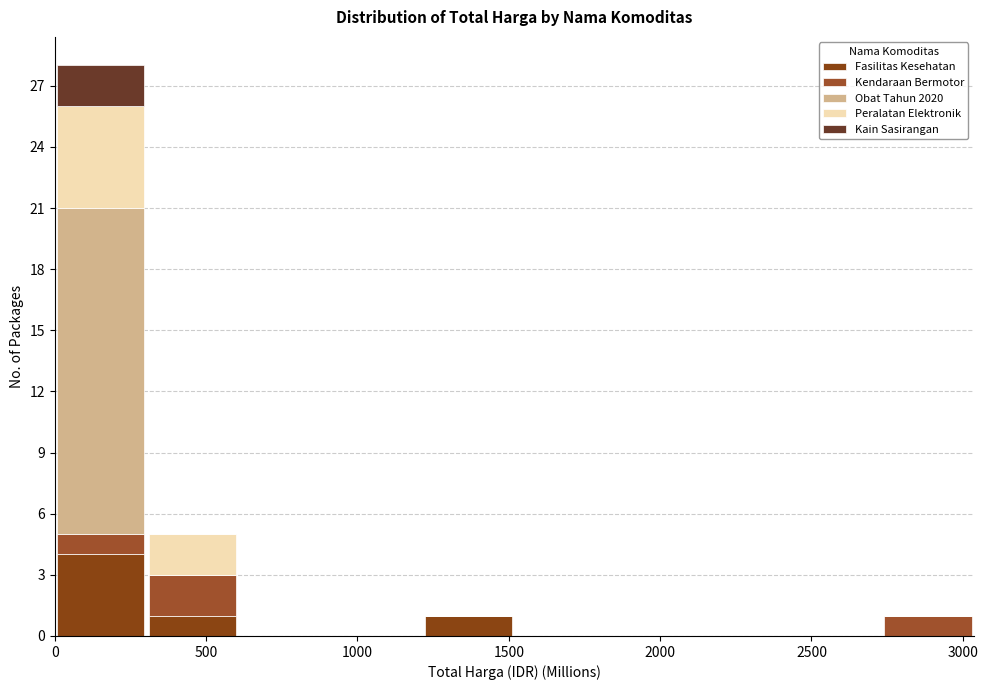

Which range on the x-axis has the tallest stacked bar (by total height)?

0 to 300